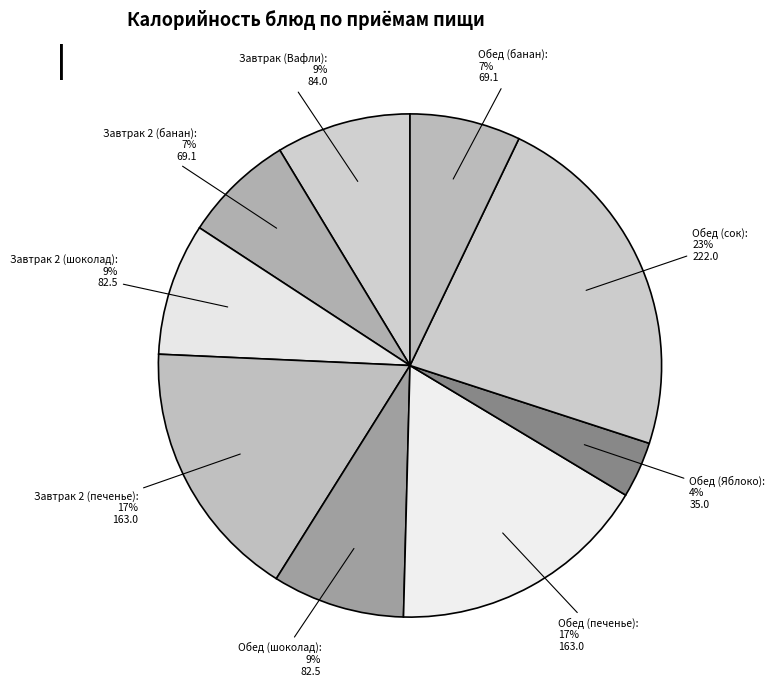

Combined, do Обед (Яблоко) and Завтрак 2 (печенье) account for over 50%?

No